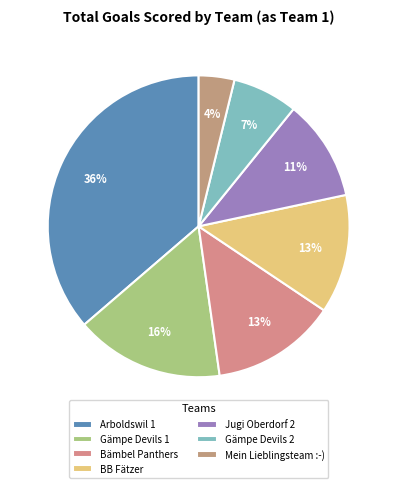

To the nearest percent, what is the difference between the Mein Lieblingsteam :-) and Arboldswil 1 slice percentages?

32%